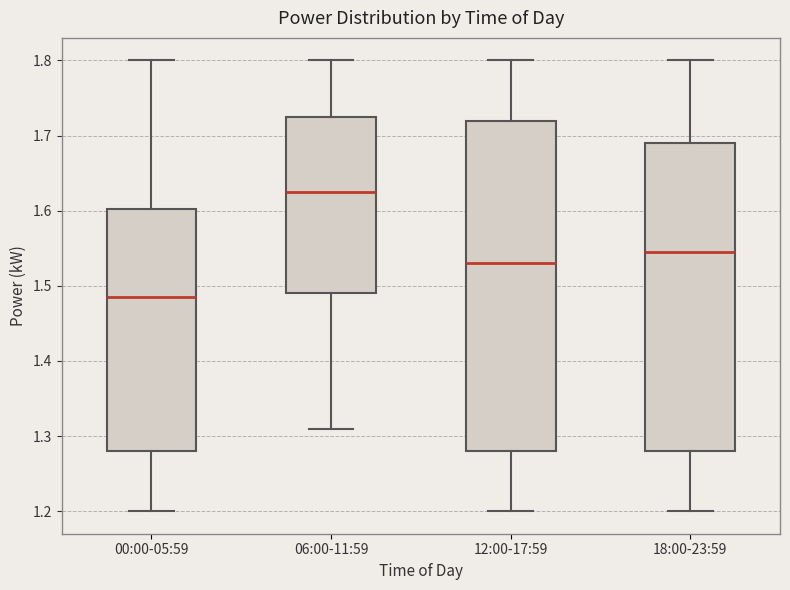

Reading left to right, transcribe this box plot: for each box, give where its median line is, the range the box spans, and where its two whiskers end, as read against the y-axis. The values are not printed on the chart, so give them approximately, as read against the axis.

00:00-05:59: median 1.49, box 1.28 to 1.60, whiskers 1.20 to 1.80
06:00-11:59: median 1.63, box 1.49 to 1.73, whiskers 1.31 to 1.80
12:00-17:59: median 1.53, box 1.28 to 1.72, whiskers 1.20 to 1.80
18:00-23:59: median 1.55, box 1.28 to 1.69, whiskers 1.20 to 1.80